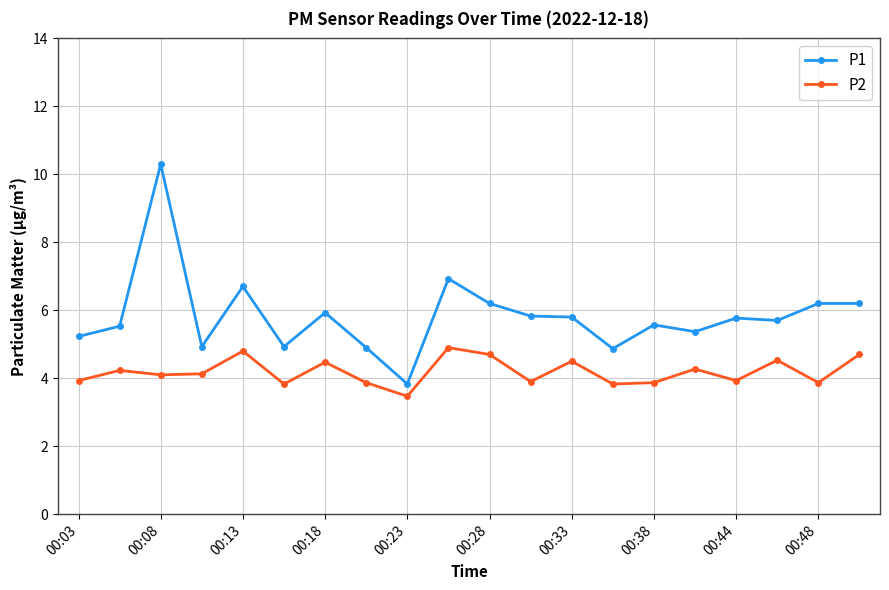

What is the value of the P2 point at the 18th from the left?

4.5